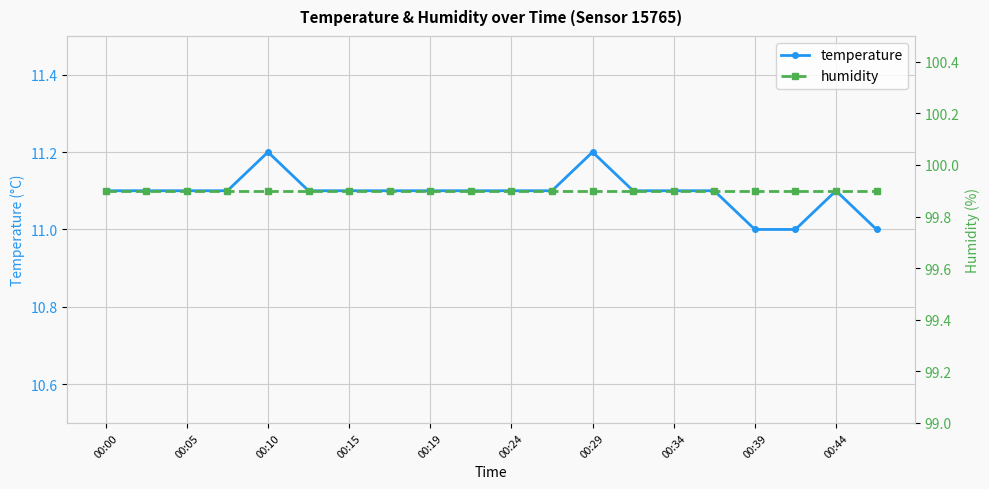

How many data points in temperature are above 11?

17